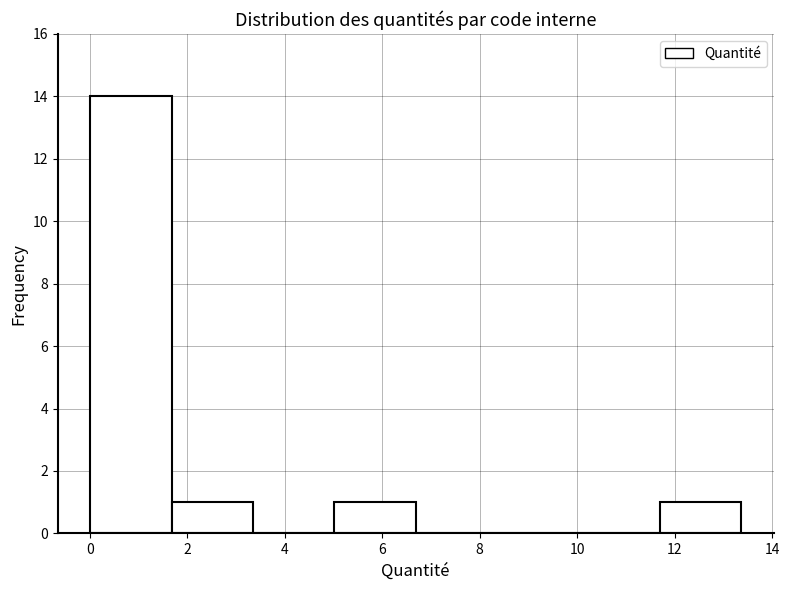

Over which range of the x-axis is the bar tallest?

0.0 to 1.6